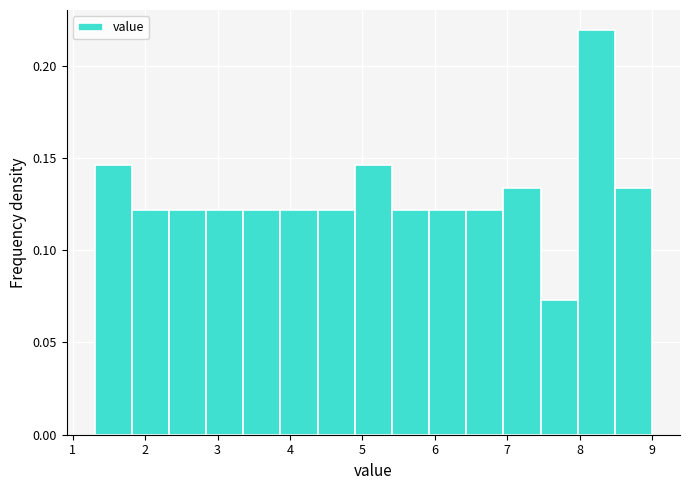

Reading left to right, transcribe this chart: for each bar, give the range it covers on the x-axis and its height. Neither the bar edges nor the heights are printed on the chart, so give them approximately, as read against the axes.

1.3 to 1.8: 0.145
1.8 to 2.3: 0.120
2.3 to 2.8: 0.120
2.8 to 3.4: 0.120
3.4 to 3.9: 0.120
3.9 to 4.4: 0.120
4.4 to 4.9: 0.120
4.9 to 5.4: 0.145
5.4 to 5.9: 0.120
5.9 to 6.4: 0.120
6.4 to 6.9: 0.120
6.9 to 7.5: 0.135
7.5 to 8.0: 0.075
8.0 to 8.5: 0.220
8.5 to 9.0: 0.135